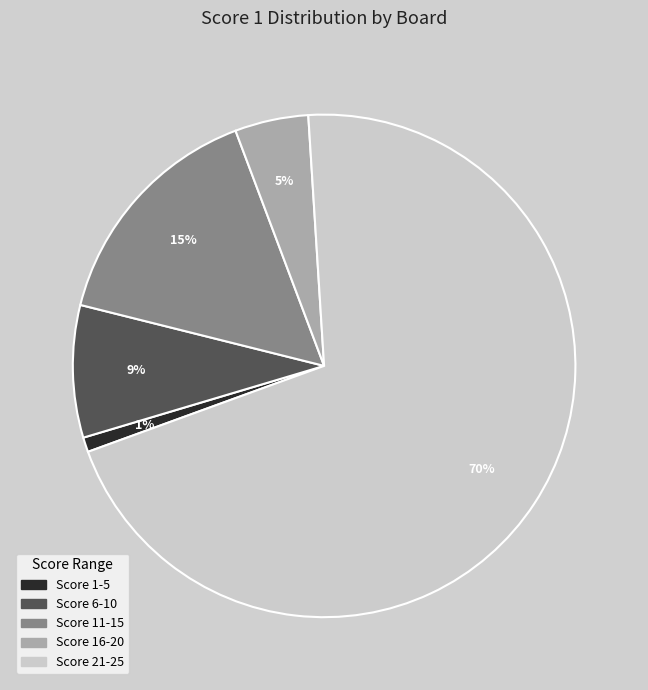

Is there any slice that represents more than half of the pie?

Yes